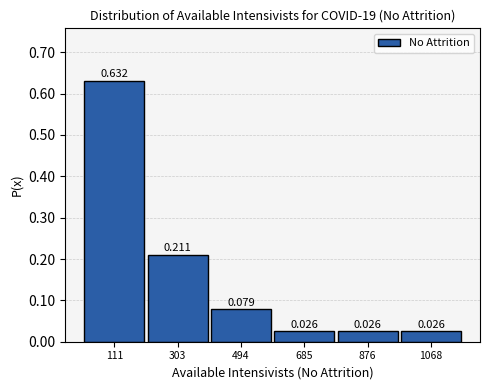

How tall is the bar that spans 780 to 980 on the x-axis? The bar edges are not printed on the chart, so give them approximately, as read against the axis.

0.026